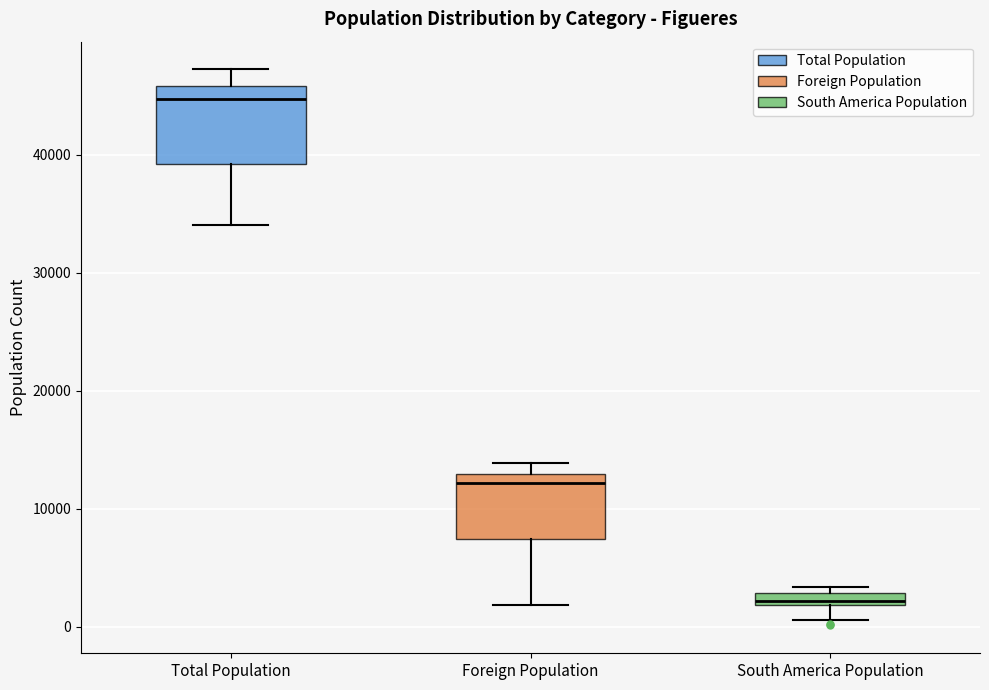

Which box has the highest median line?

Total Population